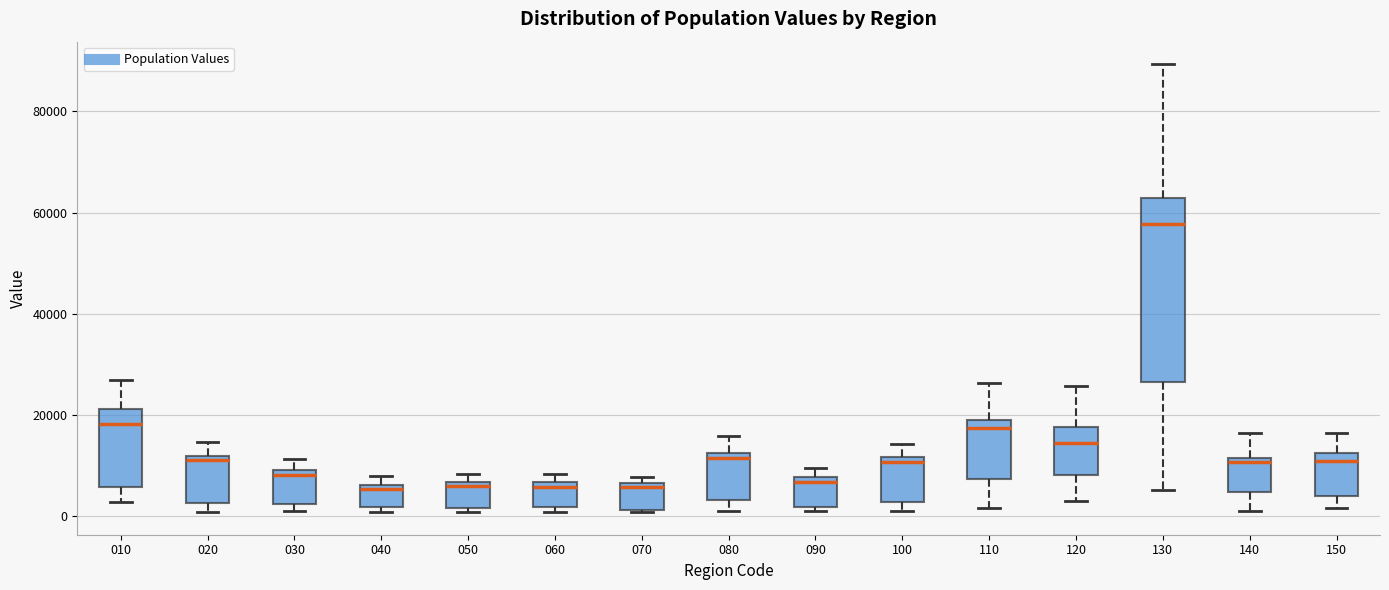

Where does the upper whisker of the box at x = 030 end on the y-axis? The values are not printed on the chart, so give them approximately, as read against the axis.

12000